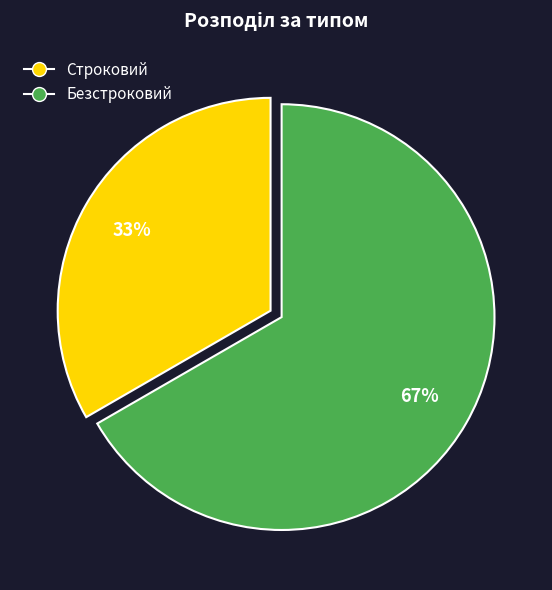

To the nearest percent, what percentage of the pie is Безстроковий?

67%